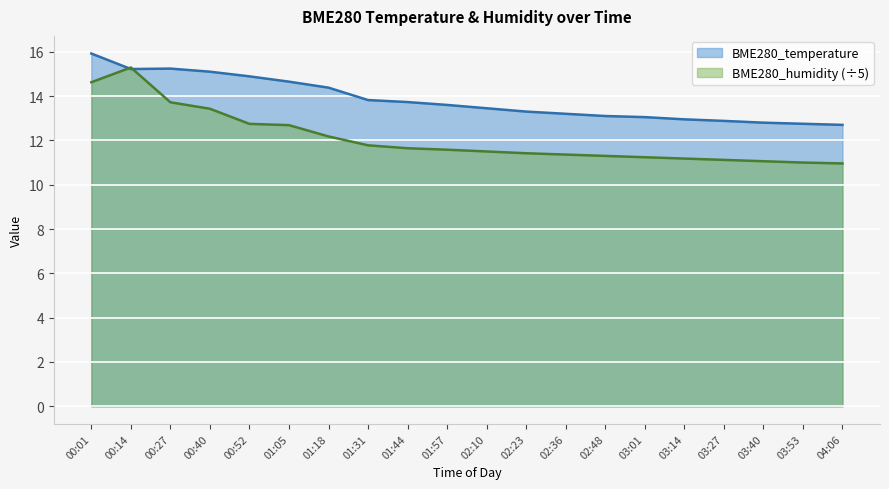

At how many categories does at least one series exceed 11?

20